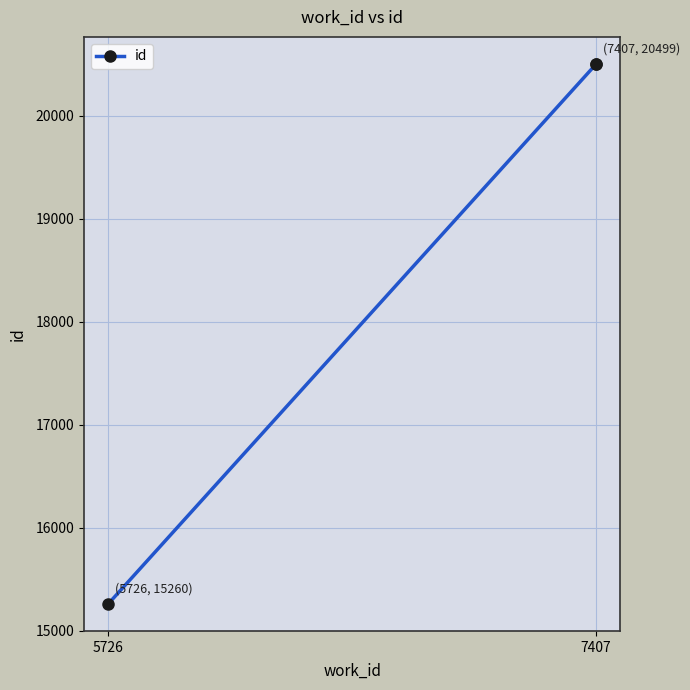

What is the ratio of the value at 5726 to the value at 7407?

0.7